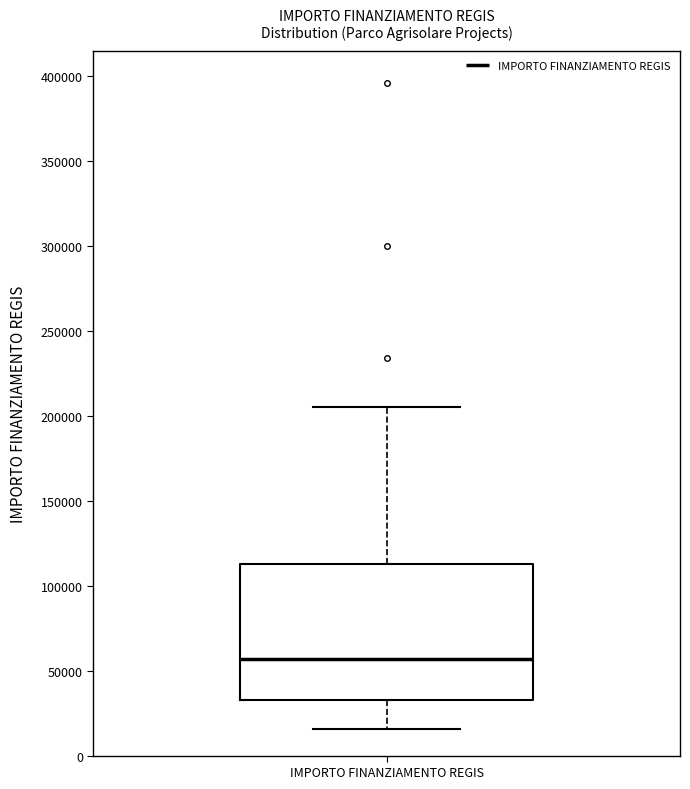

Transcribe this box plot: give where the median line is, the range the box spans, and where the two whiskers end, as read against the y-axis. The values are not printed on the chart, so give them approximately, as read against the axis.

median 55000, box 35000 to 115000, whiskers 15000 to 205000